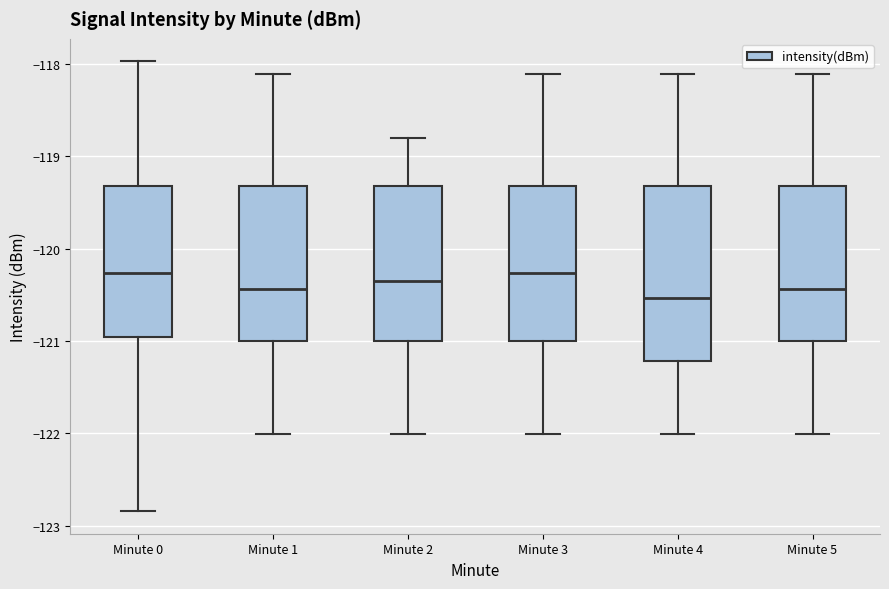

Reading left to right, read every box against the y-axis: the position of its median line, the range the box covers, and the ends of its whiskers. The values are not printed on the chart, so give them approximately, as read against the axis.

Minute 0: median -120.3, box -121.0 to -119.3, whiskers -122.8 to -118.0
Minute 1: median -120.4, box -121.0 to -119.3, whiskers -122.0 to -118.1
Minute 2: median -120.4, box -121.0 to -119.3, whiskers -122.0 to -118.8
Minute 3: median -120.3, box -121.0 to -119.3, whiskers -122.0 to -118.1
Minute 4: median -120.5, box -121.2 to -119.3, whiskers -122.0 to -118.1
Minute 5: median -120.4, box -121.0 to -119.3, whiskers -122.0 to -118.1